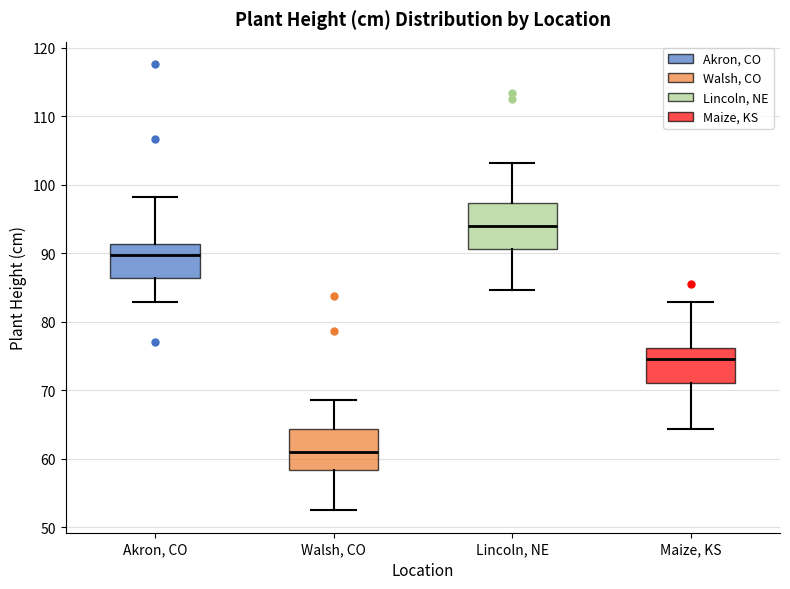

Reading left to right, transcribe this box plot: for each box, give where its median line is, the range the box spans, and where its two whiskers end, as read against the y-axis. The values are not printed on the chart, so give them approximately, as read against the axis.

Akron, CO: median 90, box 86 to 91, whiskers 83 to 98
Walsh, CO: median 61, box 58 to 64, whiskers 52 to 69
Lincoln, NE: median 94, box 91 to 97, whiskers 85 to 103
Maize, KS: median 75, box 71 to 76, whiskers 64 to 83